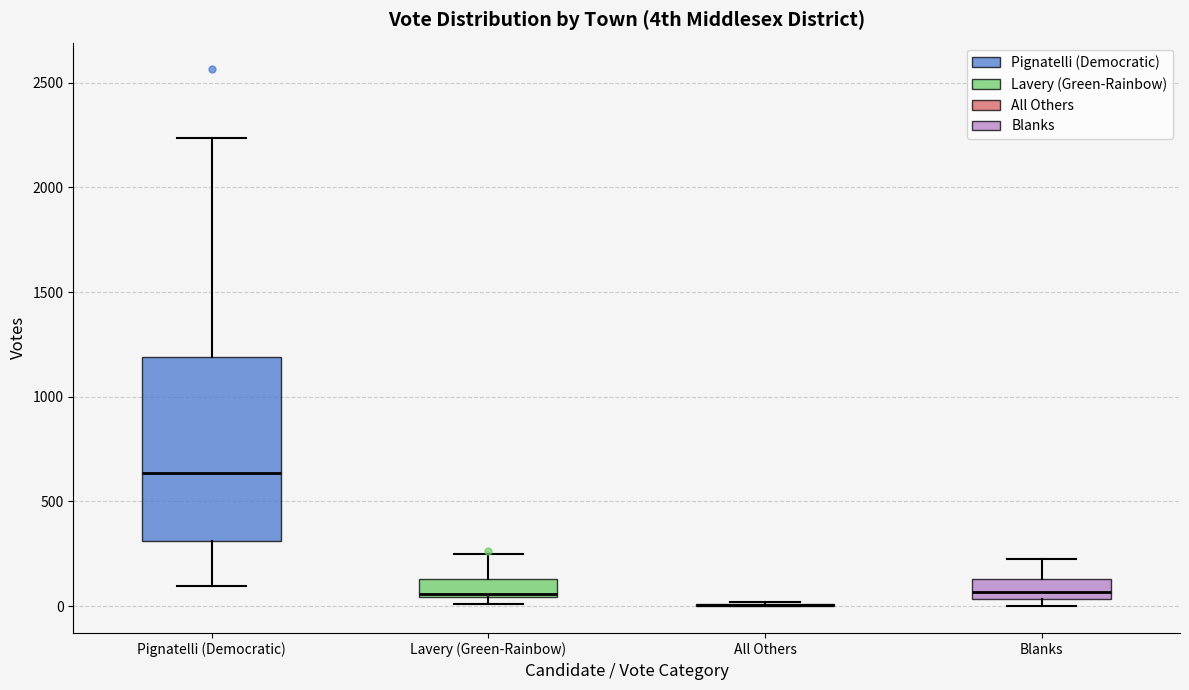

Reading left to right, transcribe this box plot: for each box, give where its median line is, the range the box spans, and where its two whiskers end, as read against the y-axis. The values are not printed on the chart, so give them approximately, as read against the axis.

Pignatelli (Democratic): median 650, box 300 to 1200, whiskers 100 to 2250
Lavery (Green-Rainbow): median 50 (just above the box's lower edge), box 50 to 150, whiskers 0 to 250
All Others: box collapsed to a line at 0, whiskers 0 to 0
Blanks: median 50 (just above the box's lower edge), box 50 to 150, whiskers 0 to 200